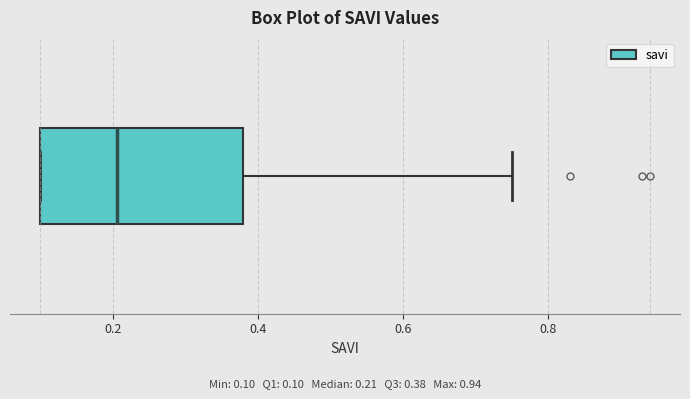

Transcribe this box plot: give where the median line is, the range the box spans, and where the two whiskers end, as read against the x-axis. The values are not printed on the chart, so give them approximately, as read against the axis.

median 0.20, box 0.10 to 0.38, whiskers 0.10 to 0.76